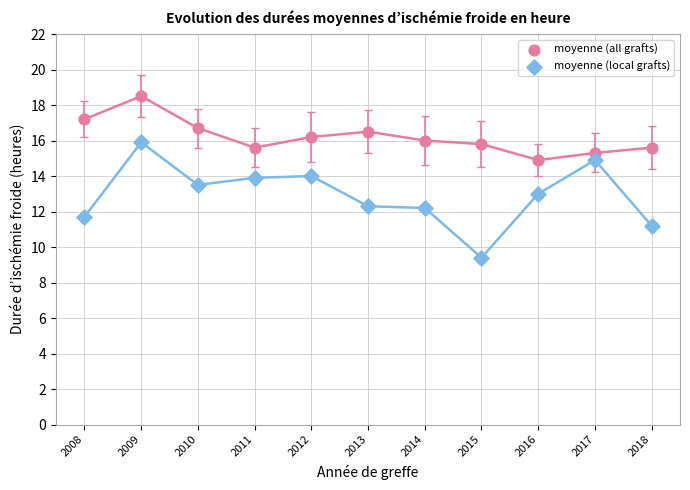

Which series has the widest spread of Y values?

moyenne (local grafts)